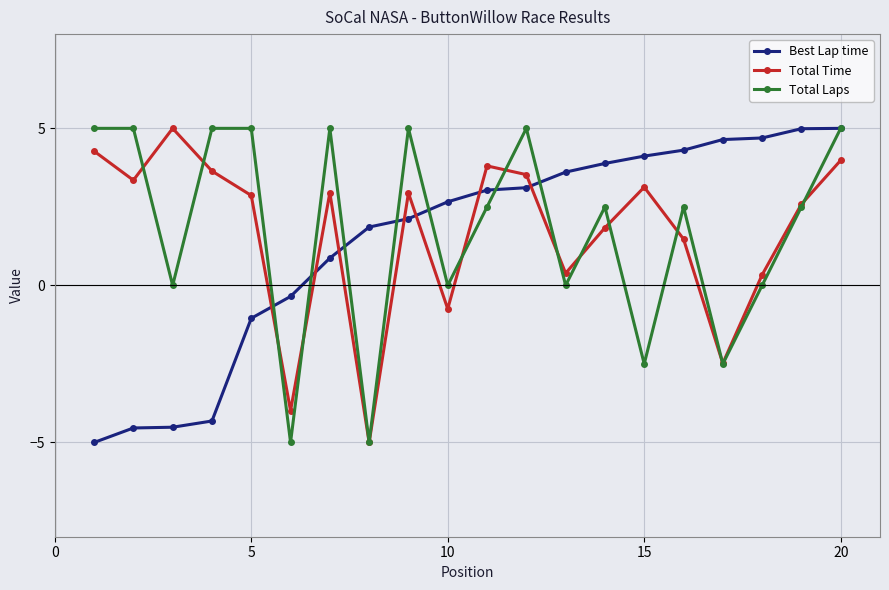

What are all the series names shown in the legend?

Best Lap time, Total Time, Total Laps